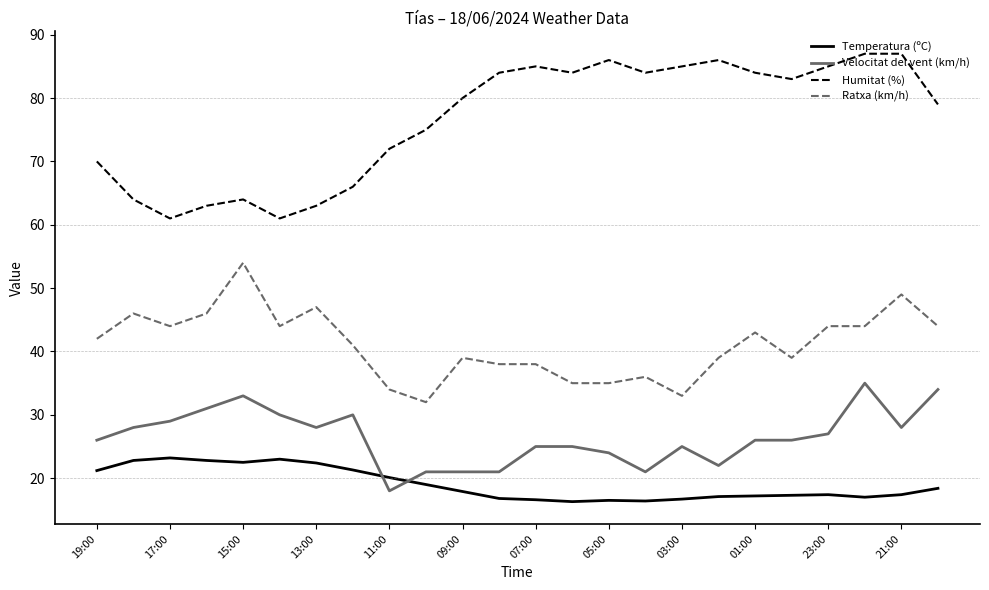

What is the difference between the maximum and minimum values in the Temperatura (ºC) series?

6.9